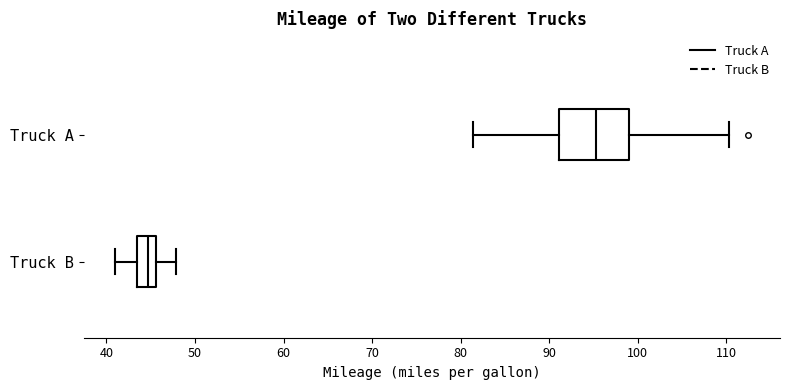

Where is the left edge of the box for Truck A on the x-axis? The values are not printed on the chart, so give them approximately, as read against the axis.

91